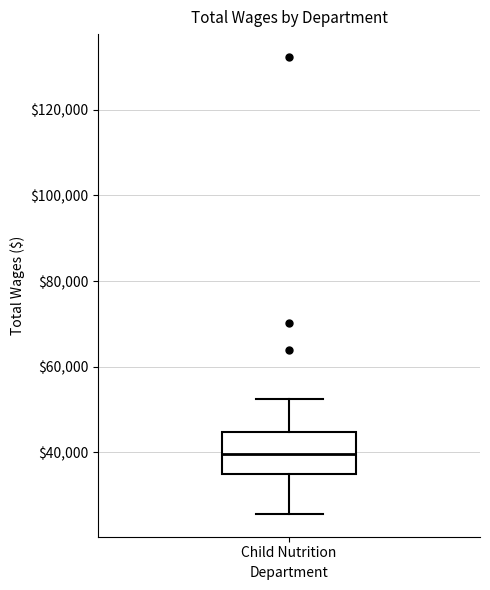

Transcribe this box plot: give where the median line is, the range the box spans, and where the two whiskers end, as read against the y-axis. The values are not printed on the chart, so give them approximately, as read against the axis.

median 40000, box 34000 to 44000, whiskers 26000 to 52000